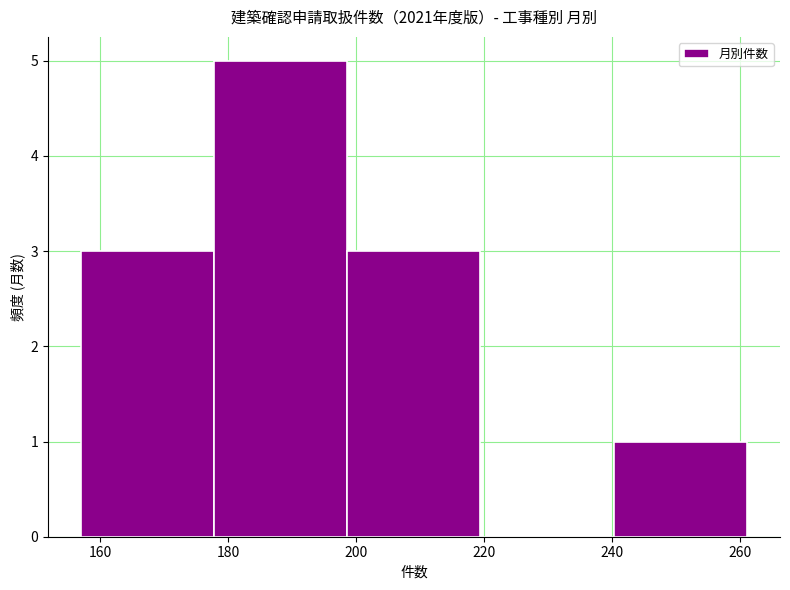

Reading left to right, list every bar in this chart as the range it spans on the x-axis followed by its height. Neither the bar edges nor the heights are printed on the chart, so give them approximately, as read against the axes.

157.0 to 177.8: 3
177.8 to 198.6: 5
198.6 to 219.4: 3
219.4 to 240.2: 0
240.2 to 261.0: 1